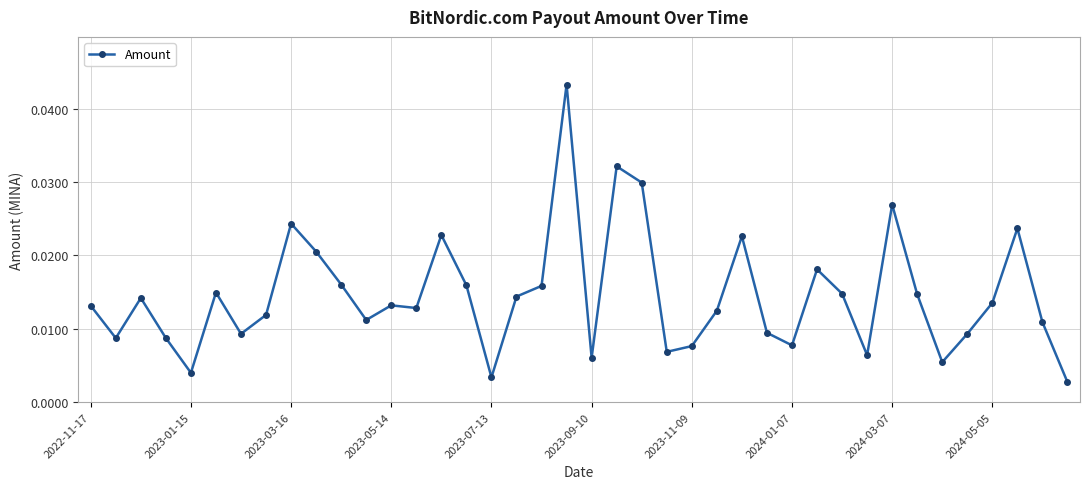

What is the sum of all values?

0.6